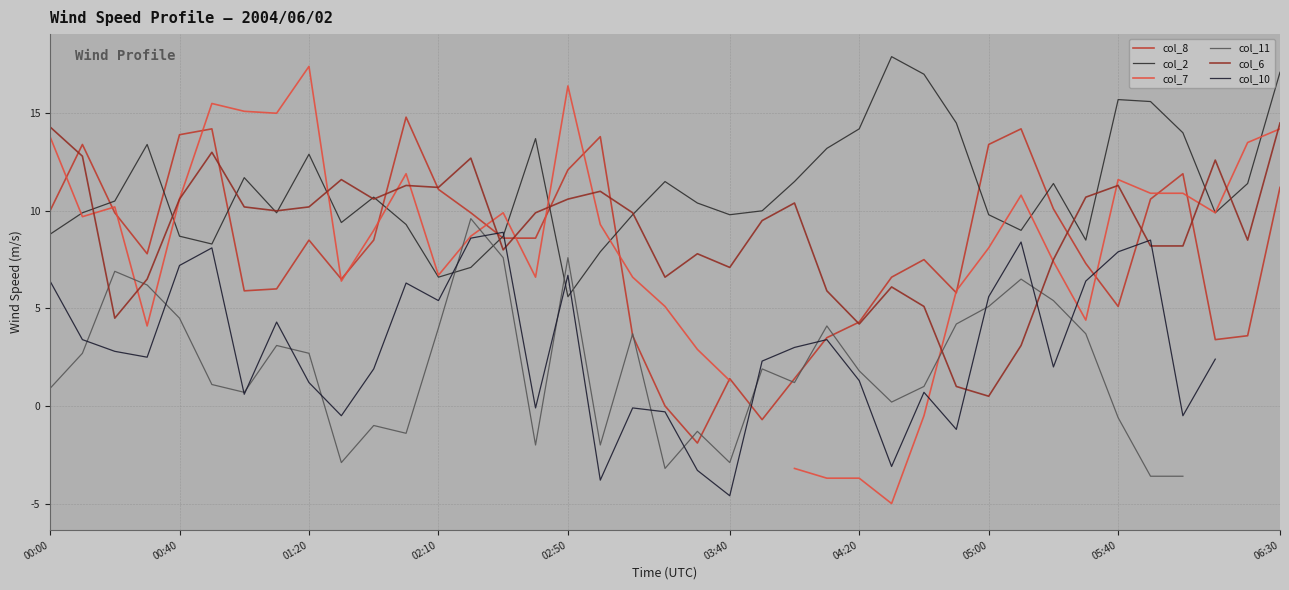

The col_2 series shows 5.6 at 02:50. True or false?

True